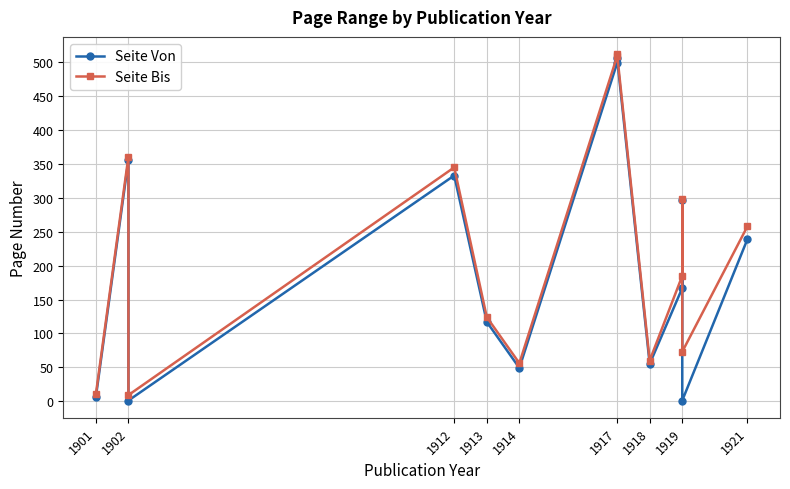

Which series has the largest total across all categories?

Seite Bis